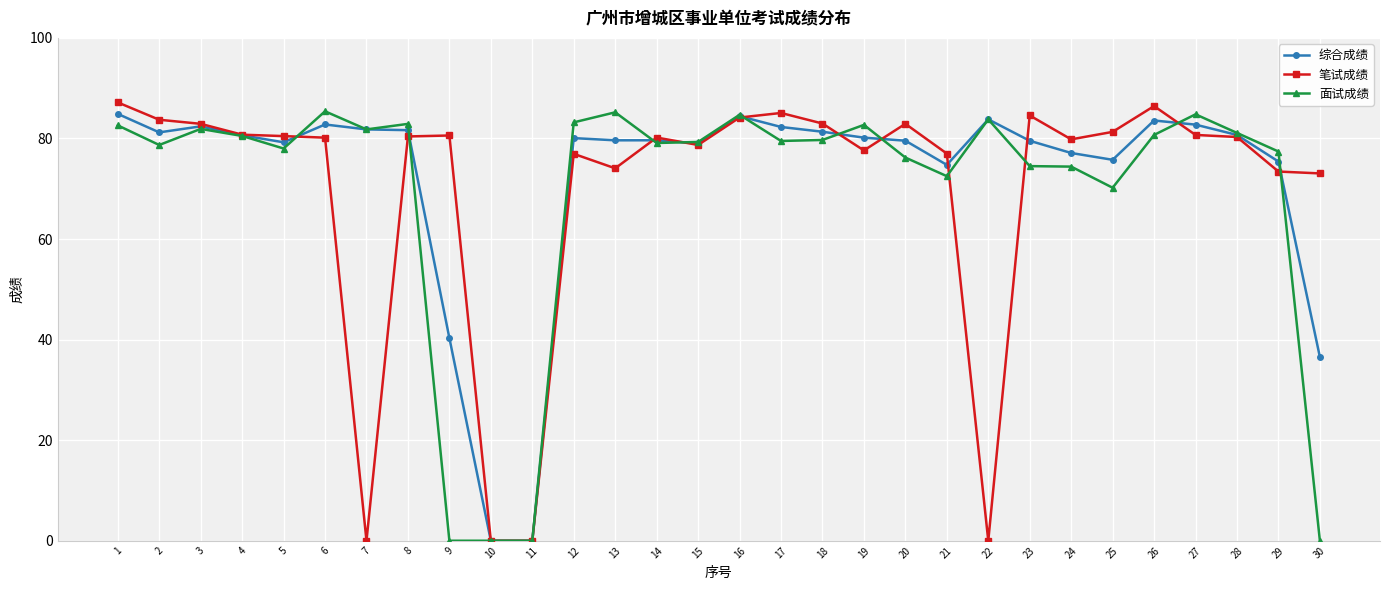

Where is the first local minimum for 面试成绩?

2